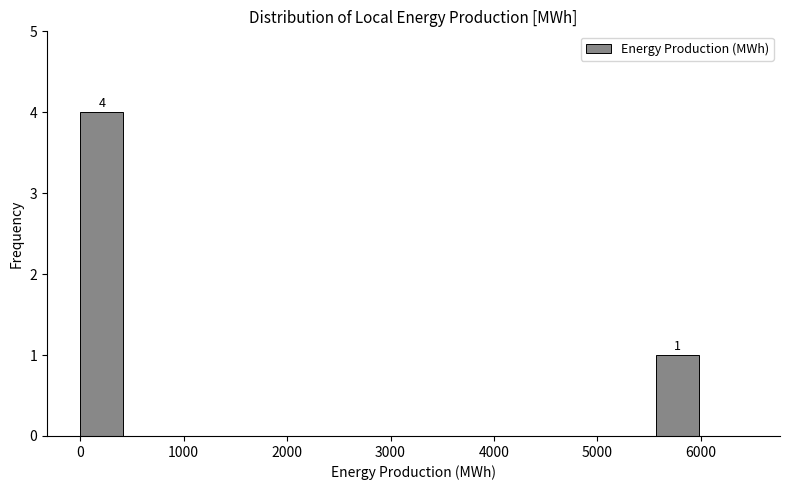

Which range on the x-axis has the tallest bar?

0 to 500